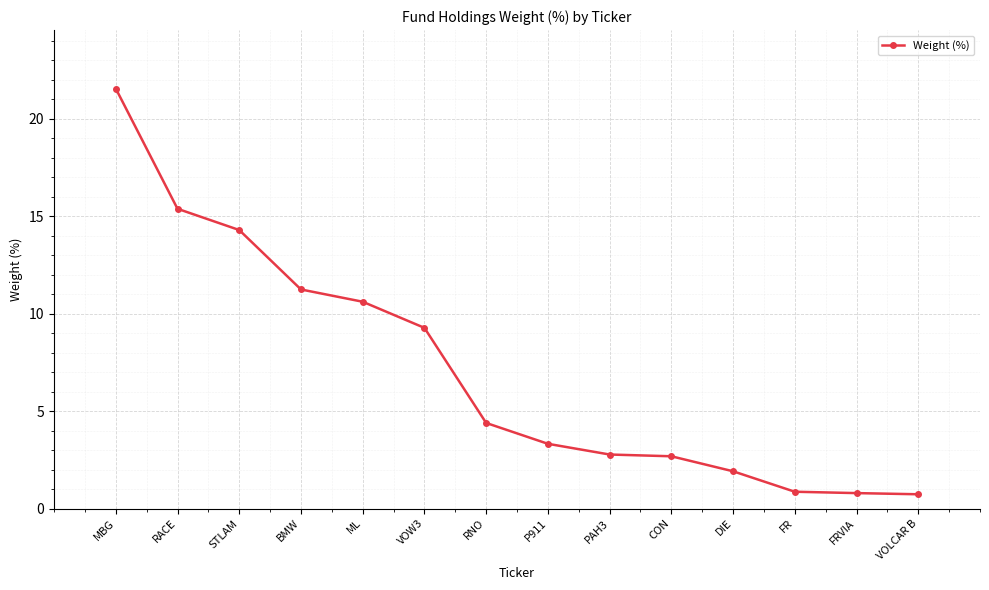

What is the approximate value at MBG?

21.6